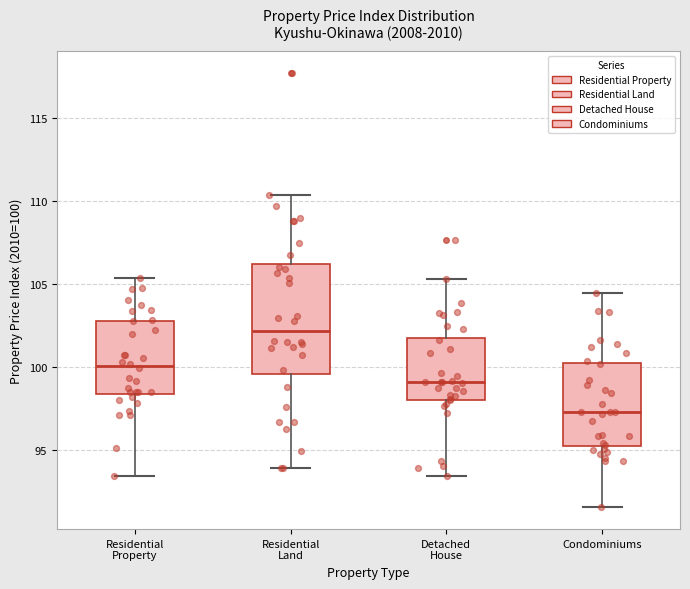

Which box is the tallest, from its lower edge to its upper edge?

Residential Land